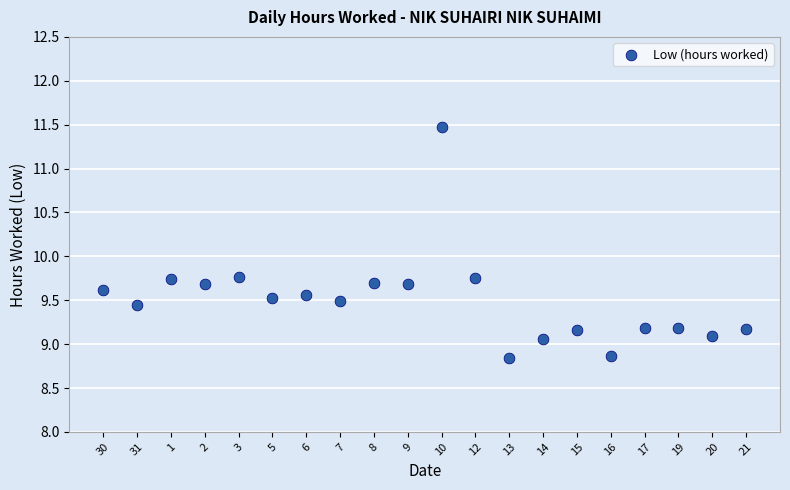

What is the range of X values (max minus min)?

19.0